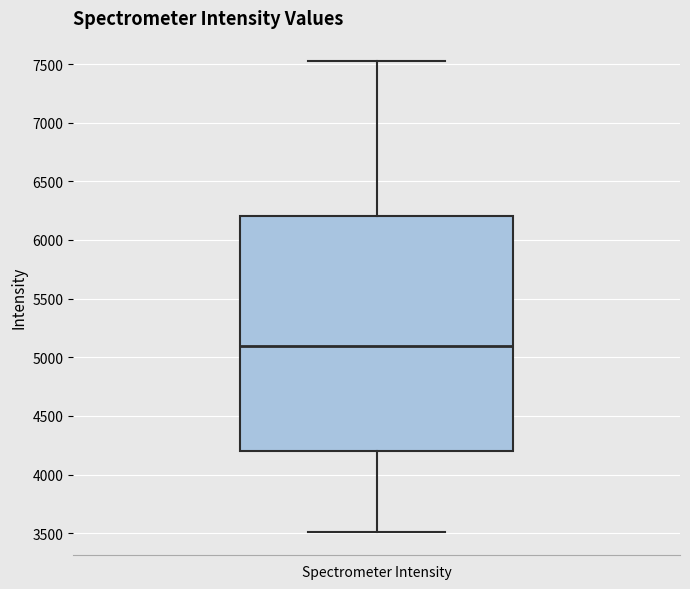

Where does the median line of the box for Spectrometer Intensity sit on the y-axis? The values are not printed on the chart, so give them approximately, as read against the axis.

5100